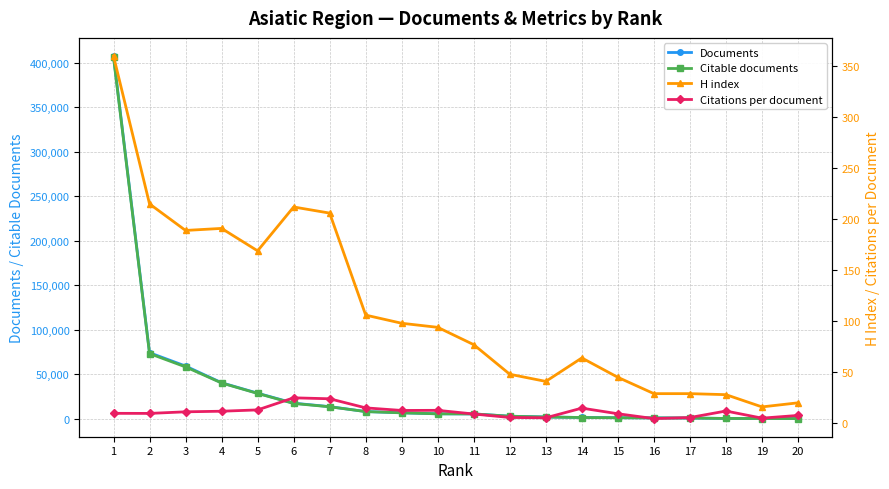

At which label does Citations per document first exceed 11?

3